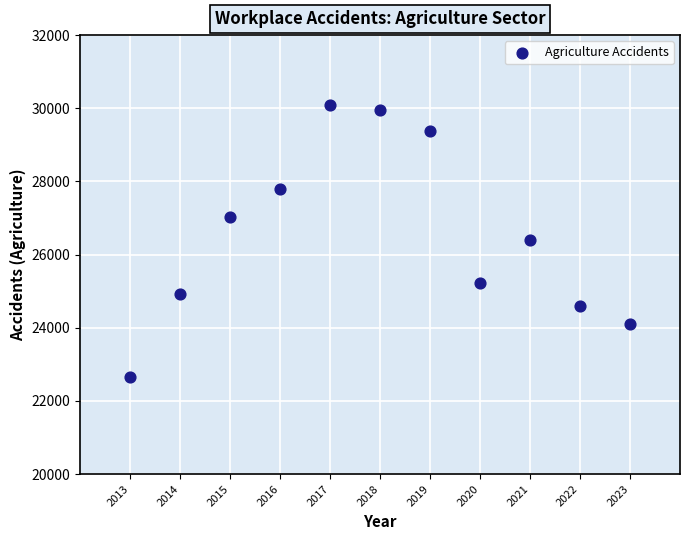

What is the range of Y values (max minus min)?

7420